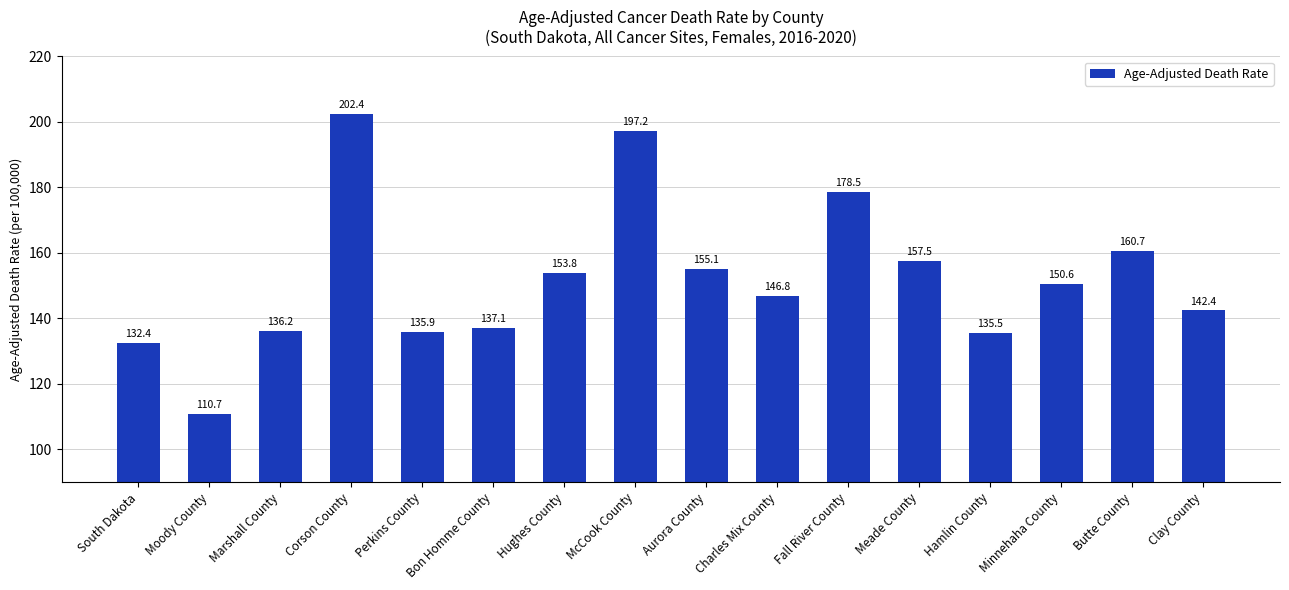

Approximately how many times larger is the value at Butte County compared to Bon Homme County?

1.2